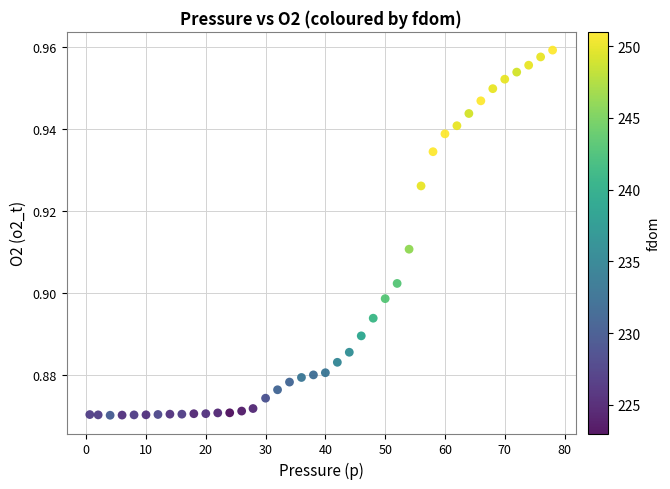

What is the range of X values (max minus min)?

77.4